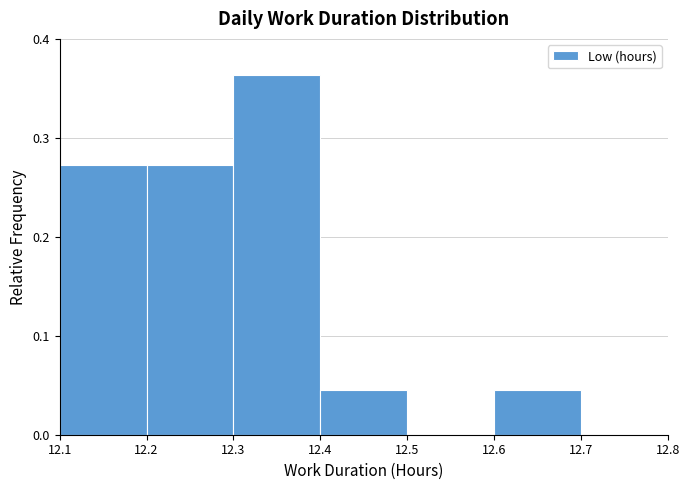

Reading left to right, list every bar in this chart as the range it spans on the x-axis followed by its height. The values are not printed on the chart, so give them approximately, as read against the axis.

12.1 to 12.2: 0.27
12.2 to 12.3: 0.27
12.3 to 12.4: 0.36
12.4 to 12.5: 0.05
12.5 to 12.6: 0
12.6 to 12.7: 0.05
12.7 to 12.8: 0